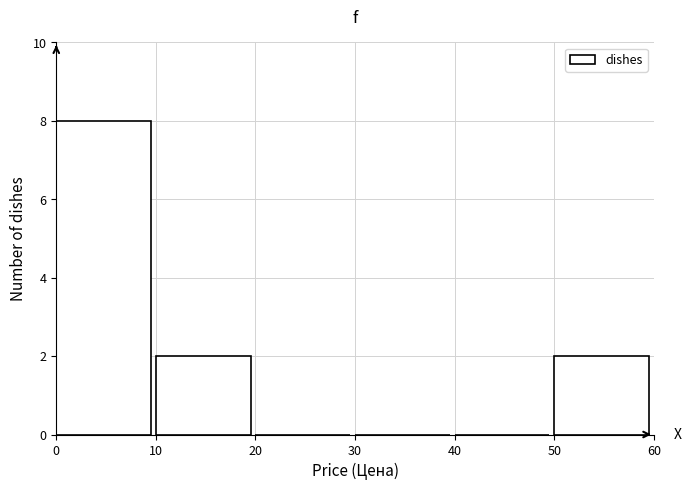

Which range on the x-axis has the tallest bar?

0 to 10